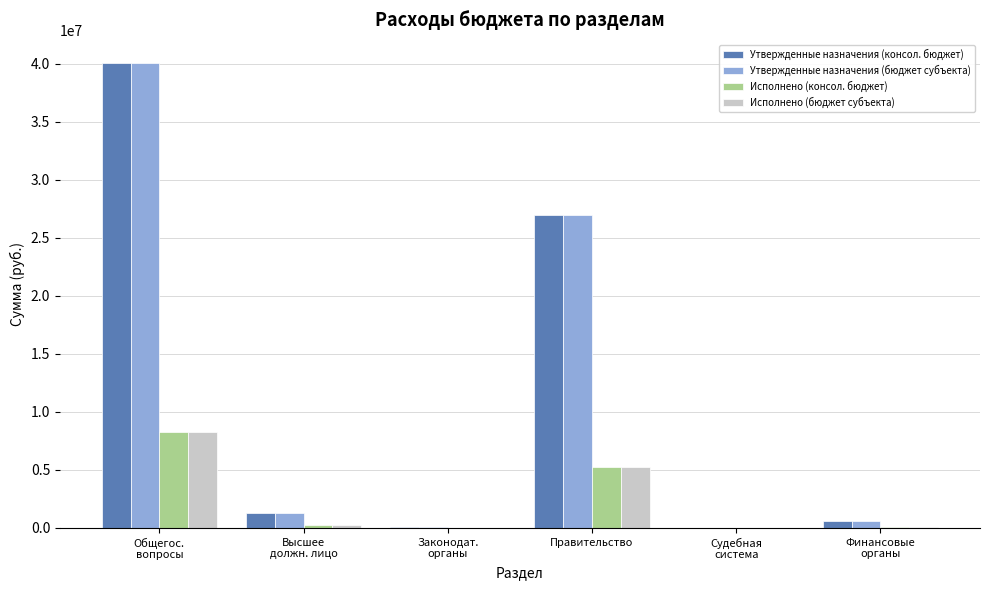

At which label is Исполнено (бюджет субъекта) closest to 4125368?

Правительство